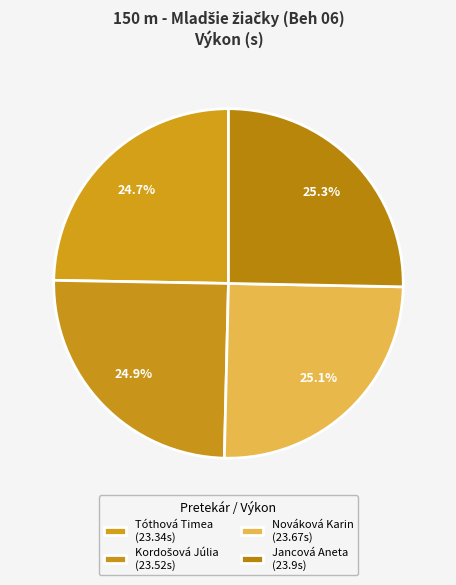

Do Kordošová Júlia and Jancová Aneta together represent more than half of the pie?

Yes